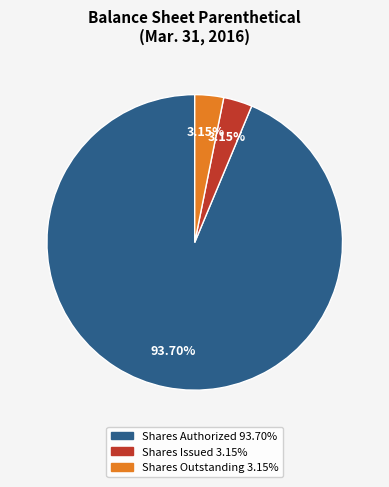

Is there a majority slice in this chart?

Yes